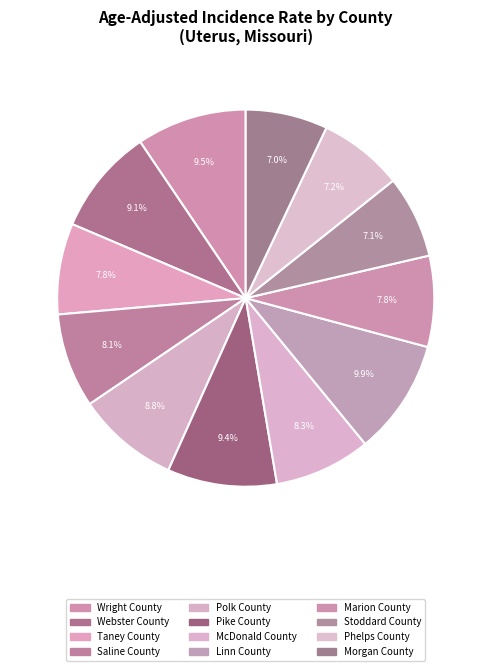

Do Polk County and Webster County together represent more than half of the pie?

No